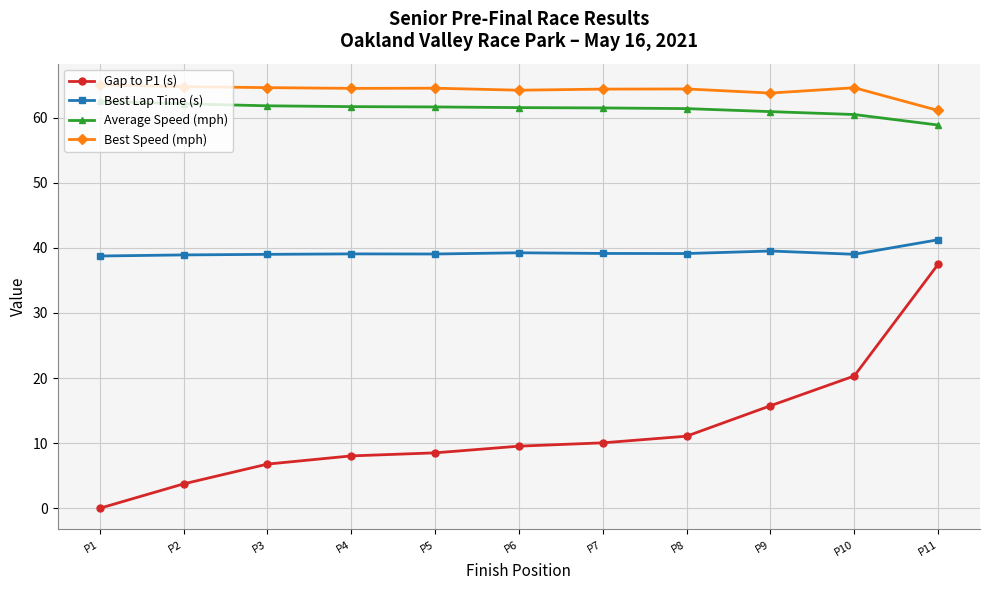

True or false: Gap to P1 (s) and Best Speed (mph) intersect in this chart.

False